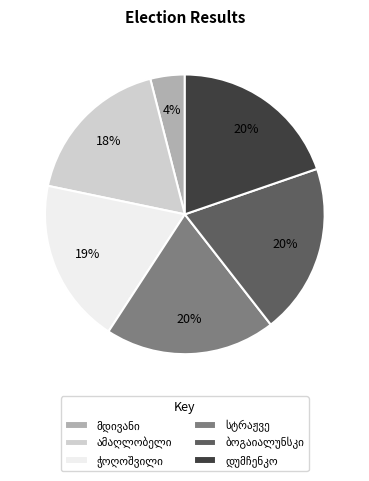

Does any single category account for the majority?

No